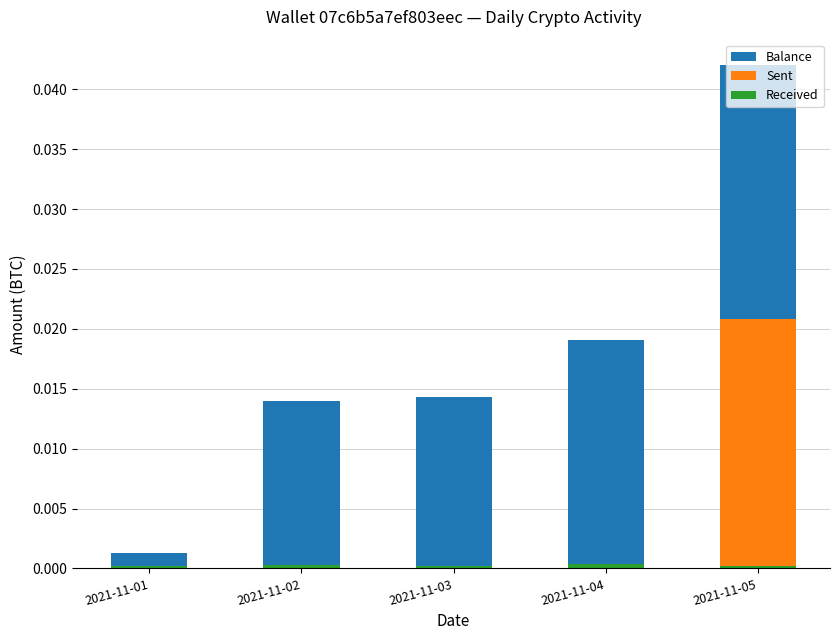

At which category is the sum across all series the highest?

2021-11-05